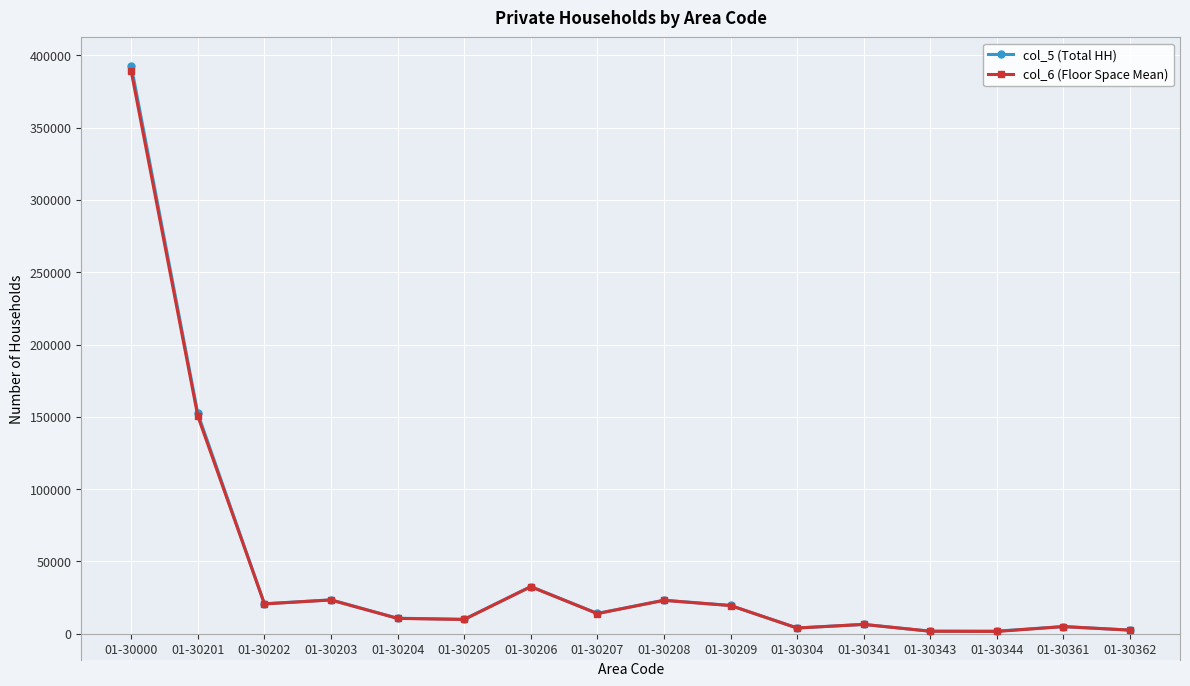

What is the approximate value of col_5 (Total HH) at 01-30362, to the nearest 50?

2500